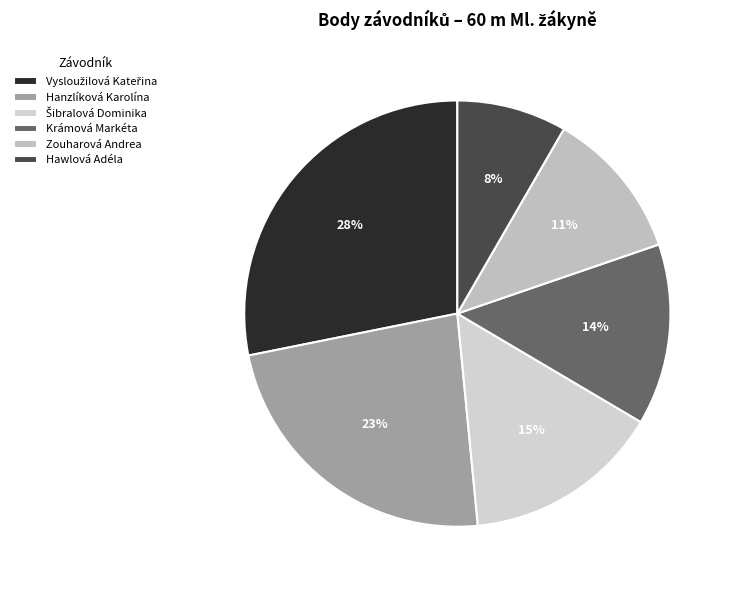

Is the sum of Vysloužilová Kateřina and Šibralová Dominika greater than half?

No